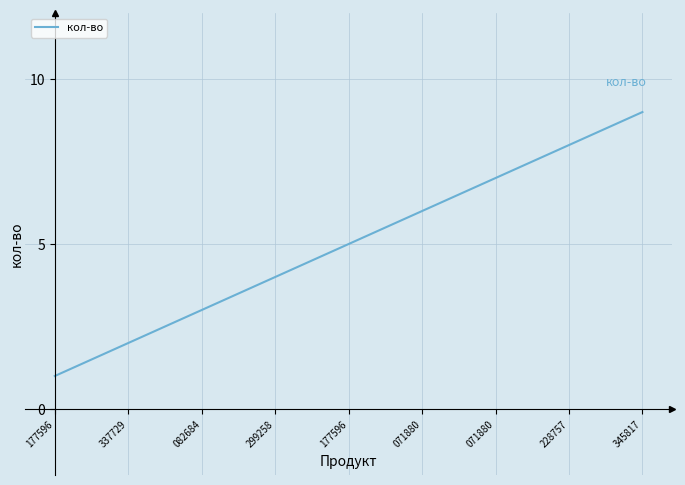

How many lines are shown in the chart?

1